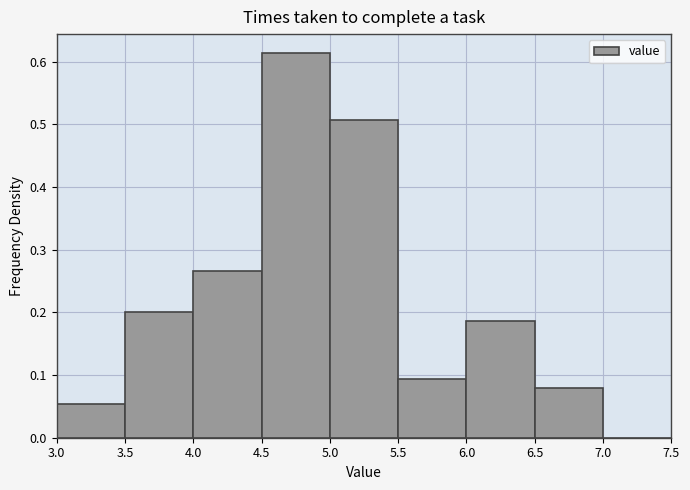

Reading left to right, transcribe this chart: for each bar, give the range it covers on the x-axis and its height. The values are not printed on the chart, so give them approximately, as read against the axis.

3.0 to 3.5: 0.05
3.5 to 4.0: 0.20
4.0 to 4.5: 0.27
4.5 to 5.0: 0.61
5.0 to 5.5: 0.51
5.5 to 6.0: 0.09
6.0 to 6.5: 0.19
6.5 to 7.0: 0.08
7.0 to 7.5: 0